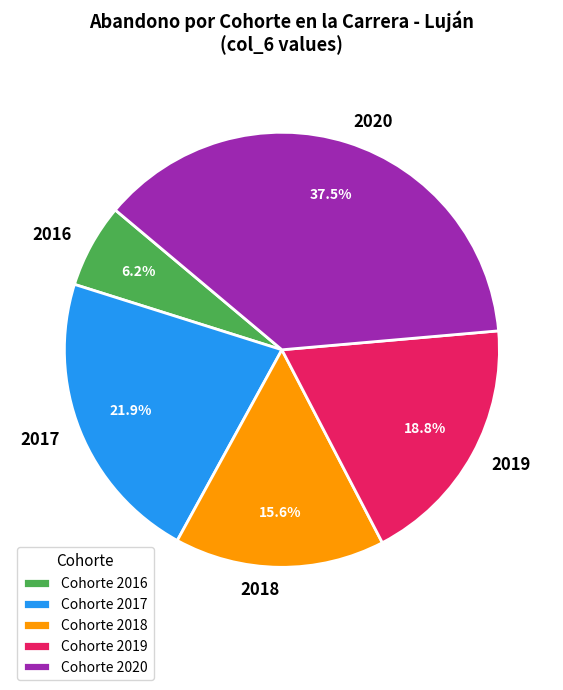

How many segments does this pie chart have?

5